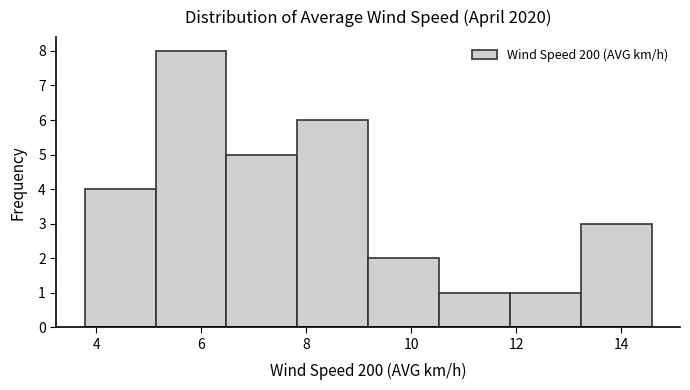

Reading left to right, list every bar in this chart as the range it spans on the x-axis followed by its height. Neither the bar edges nor the heights are printed on the chart, so give them approximately, as read against the axes.

3.8 to 5.2: 4
5.2 to 6.4: 8
6.4 to 7.8: 5
7.8 to 9.2: 6
9.2 to 10.6: 2
10.6 to 11.8: 1
11.8 to 13.2: 1
13.2 to 14.6: 3